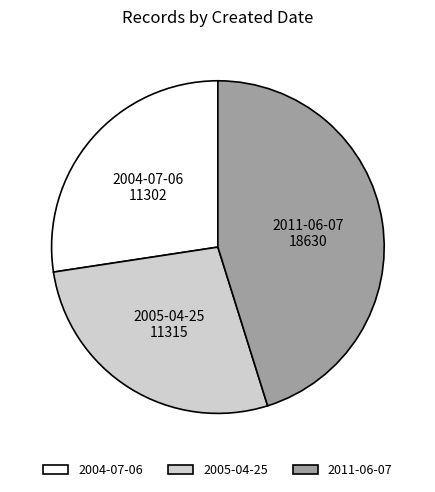

Does 2004-07-06 account for over 50% of the chart?

No